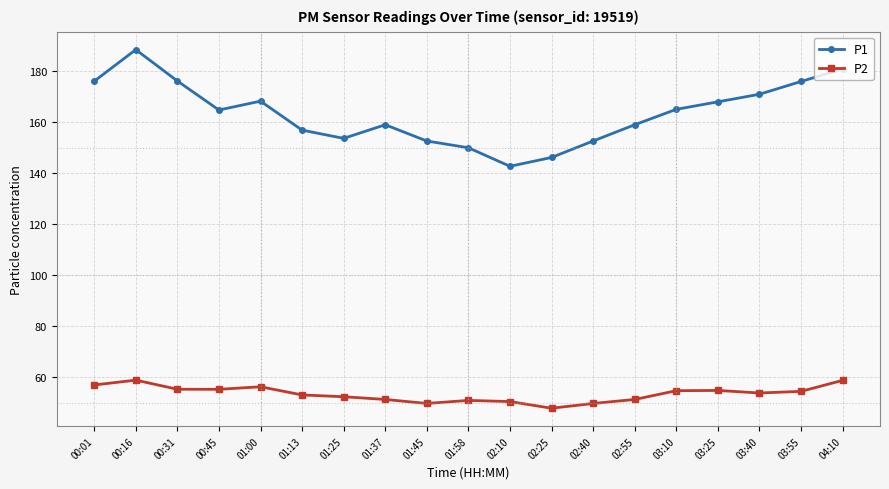

How many lines are shown in the chart?

2